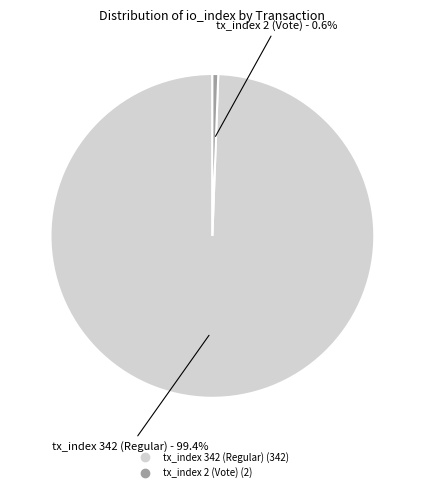

Is there a majority slice in this chart?

Yes